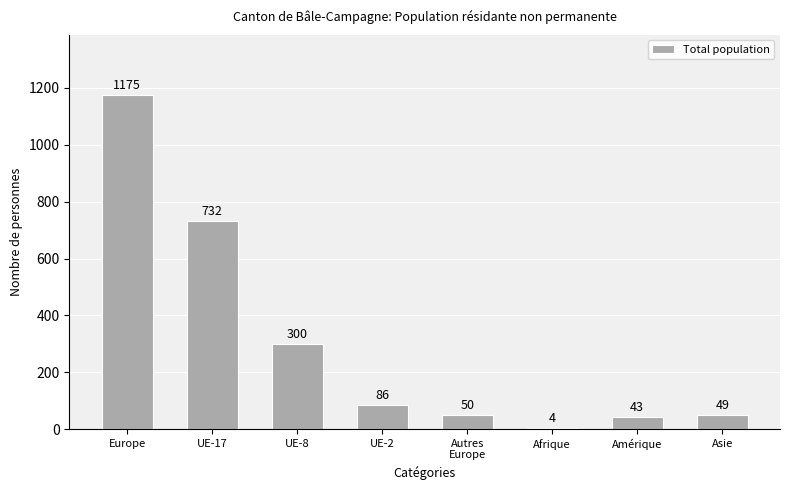

The chart shows a value of 49 at Asie. True or false?

True